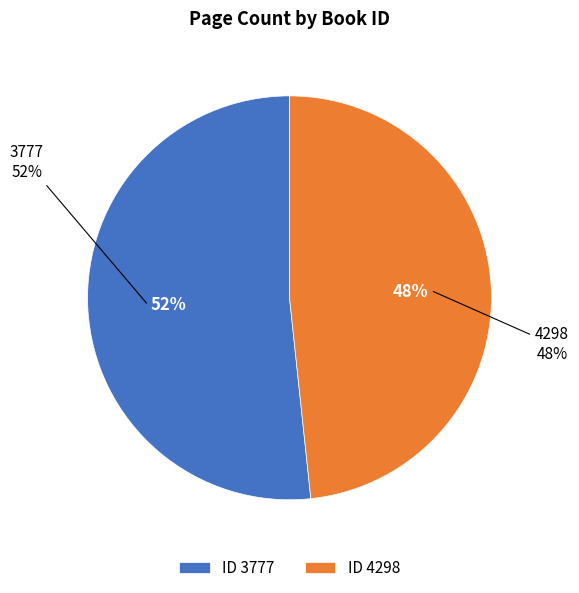

Is it true that 4298 is 48% of the pie?

True